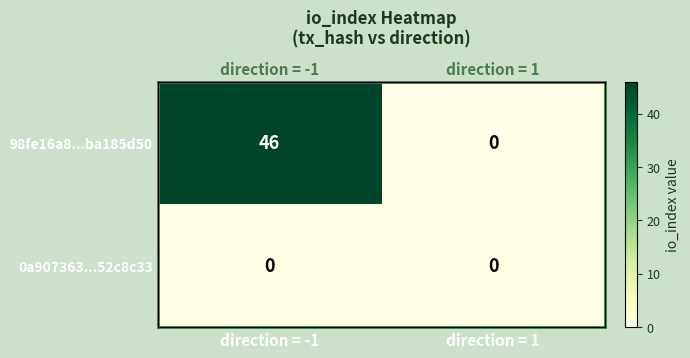

Is it true that 98fe16a8...ba185d50 equals 0 at direction = 1?

True